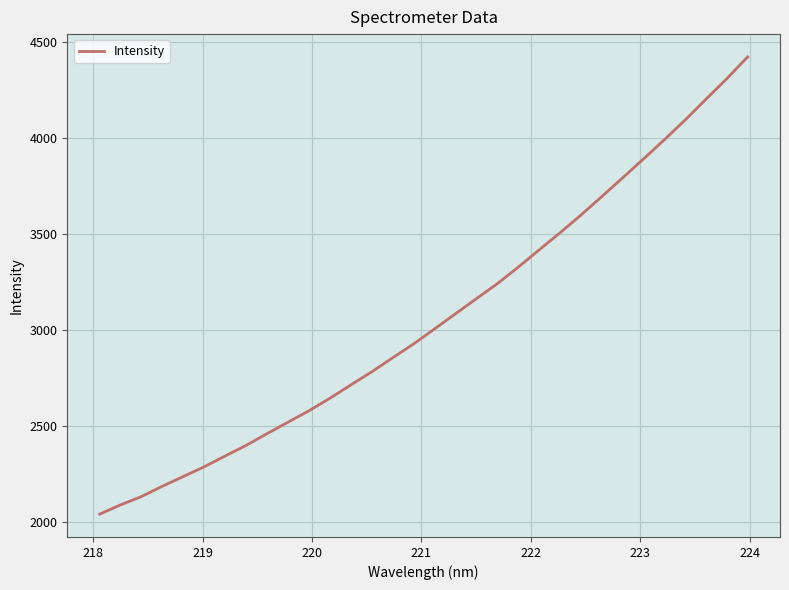

What is the greatest value displayed?

4423.7